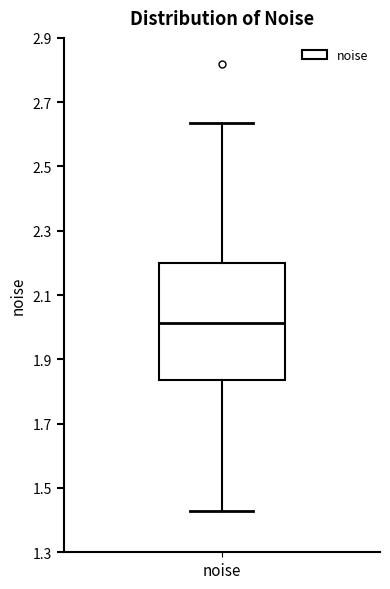

Transcribe this box plot: give where the median line is, the range the box spans, and where the two whiskers end, as read against the y-axis. The values are not printed on the chart, so give them approximately, as read against the axis.

median 2.02, box 1.84 to 2.20, whiskers 1.42 to 2.64